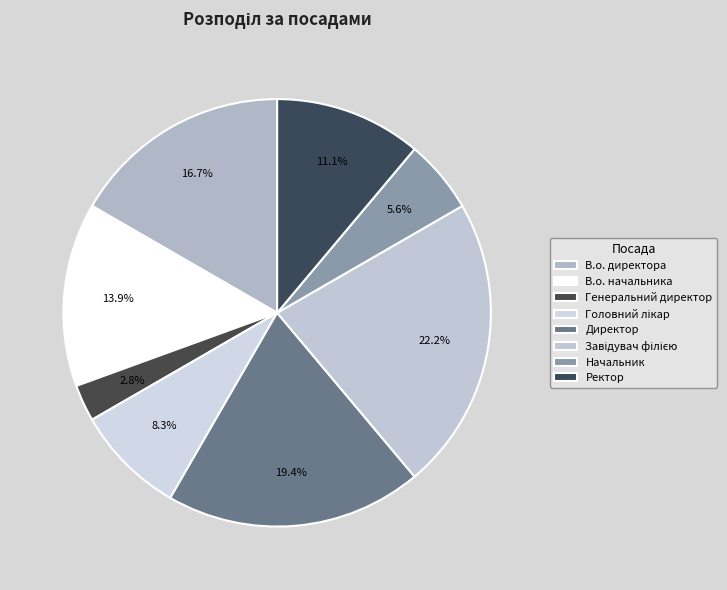

How many segments does this pie chart have?

8